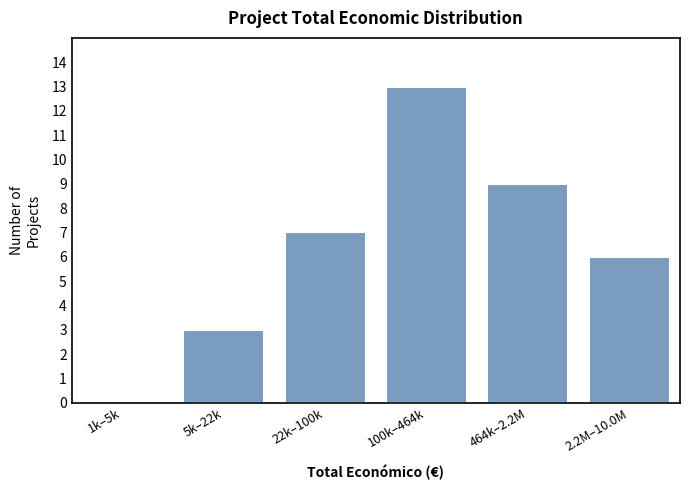

Reading left to right, list all the values displayed in this chart.

1k–5k=0	5k–22k=3	22k–100k=7	100k–464k=13	464k–2.2M=9	2.2M–10.0M=6